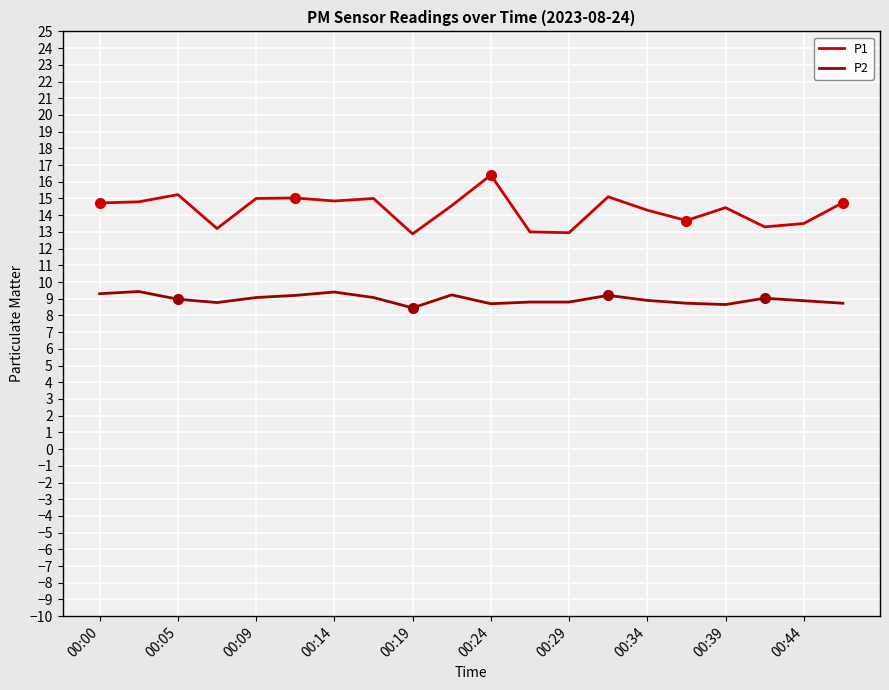

What is the average value of the P2 series?

9.0